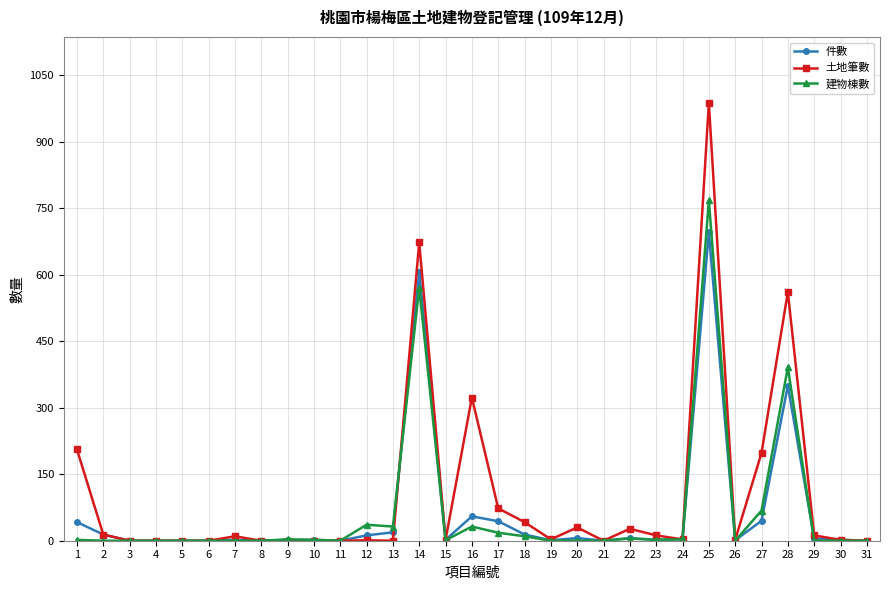

How many values in the 建物棟數 series are below 1?

15